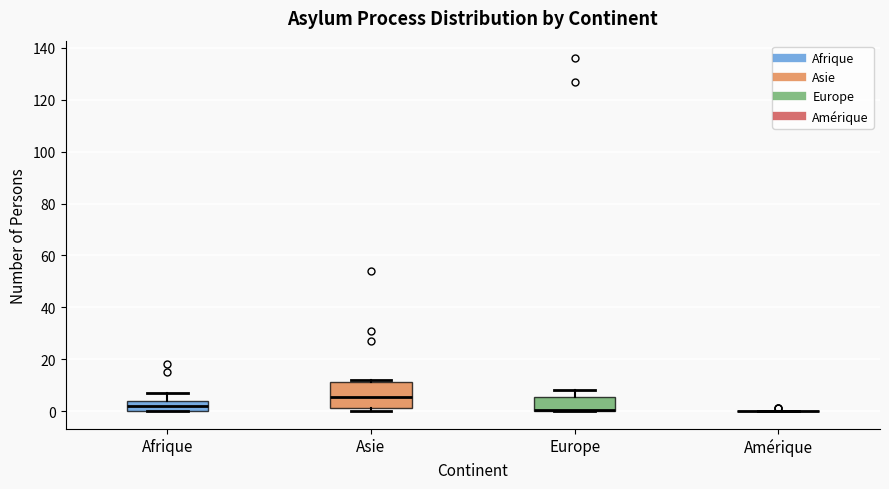

Reading left to right, transcribe this box plot: for each box, give where its median line is, the range the box spans, and where its two whiskers end, as read against the y-axis. The values are not printed on the chart, so give them approximately, as read against the axis.

Afrique: median 2, box 0 to 4, whiskers 0 to 8
Asie: median 6, box 2 to 12, whiskers 0 to 12 (just above the box's upper edge)
Europe: median 0 (drawn on the box's lower edge), box 0 to 6, whiskers 0 to 8
Amérique: box collapsed to a line at 0, whiskers 0 to 0